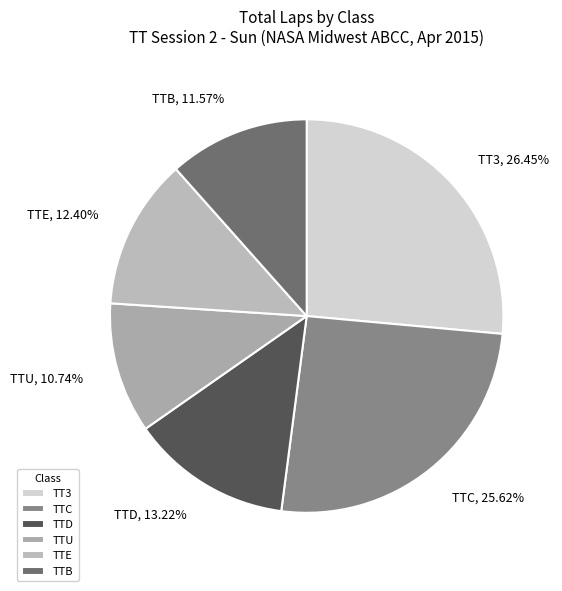

Which category has the biggest portion of the pie?

TT3